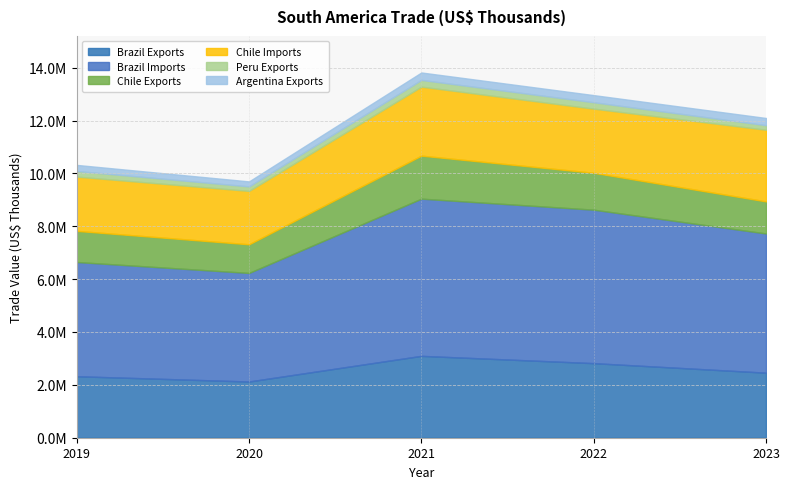

Reading left to right, extract all data points from this chart.

Brazil Exports: 2019=2326225	2020=2126595	2021=3097001	2022=2821059	2023=2460679
Brazil Imports: 2019=4322248	2020=4108496	2021=5948203	2022=5806774	2023=5267659
Chile Exports: 2019=1177581	2020=1083108	2021=1627133	2022=1396243	2023=1213058
Chile Imports: 2019=2053360	2020=2020560	2021=2610672	2022=2426856	2023=2710992
Peru Exports: 2019=212918	2020=170686	2021=254516	2022=242176	2023=173110
Argentina Exports: 2019=229704	2020=188084	2021=281313	2022=269536	2023=271820